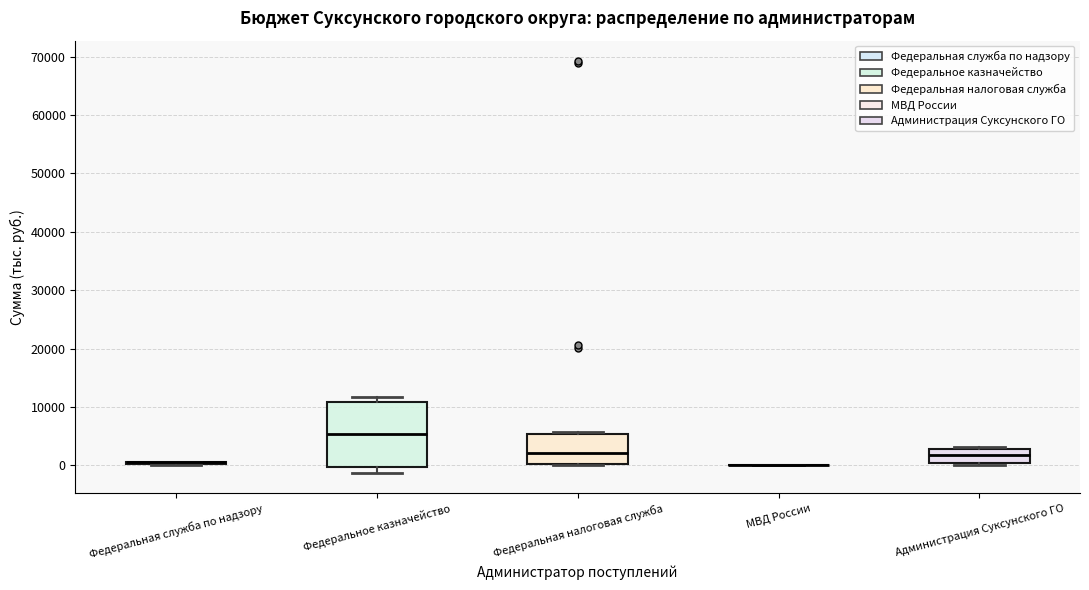

Reading left to right, read every box against the y-axis: the position of its median line, the range the box covers, and the ends of its whiskers. The values are not printed on the chart, so give them approximately, as read against the axis.

Федеральная служба по надзору: box collapsed to a line at 1000, whiskers 0 to 1000
Федеральное казначейство: median 5000, box 0 to 11000, whiskers -1000 to 12000
Федеральная налоговая служба: median 2000, box 0 to 5000, whiskers 0 (just below the box's lower edge) to 6000
МВД России: box collapsed to a line at 0, whiskers 0 to 0
Администрация Суксунского ГО: median 2000, box 0 to 3000, whiskers 0 (just below the box's lower edge) to 3000 (just above the box's upper edge)